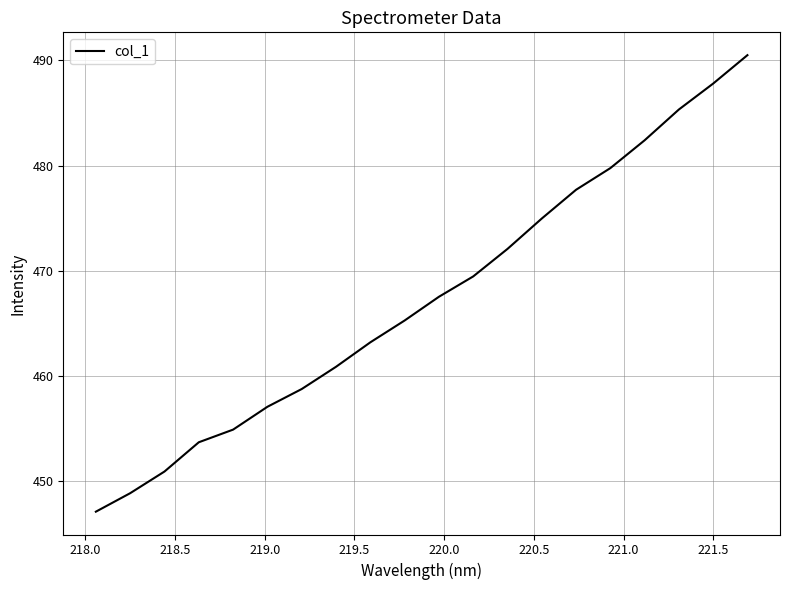

What is the difference between the maximum and minimum values?

43.5